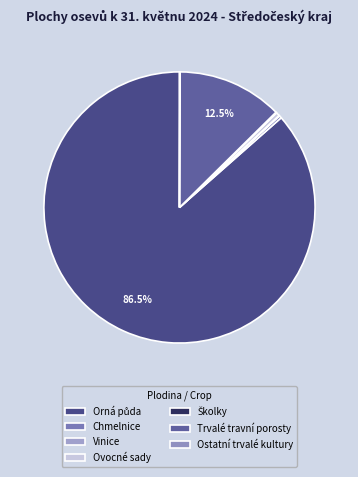

How many slices are in this pie chart?

7